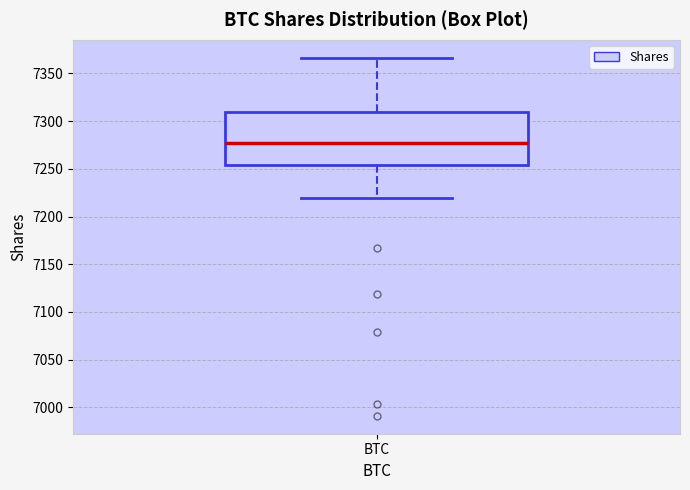

Transcribe this box plot: give where the median line is, the range the box spans, and where the two whiskers end, as read against the y-axis. The values are not printed on the chart, so give them approximately, as read against the axis.

median 7275, box 7255 to 7310, whiskers 7220 to 7365